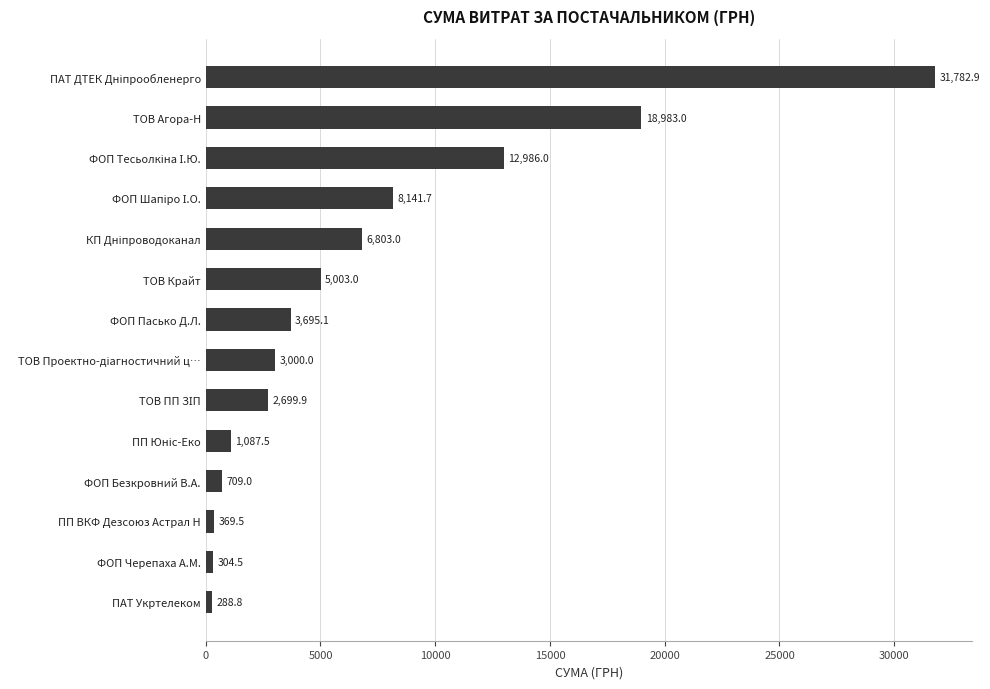

Reading top to bottom, extract all data points from this chart.

31782.9	18983.0	12986.0	8141.7	6803.0	5003.0	3695.1	3000.0	2699.9	1087.5	709.0	369.5	304.5	288.8